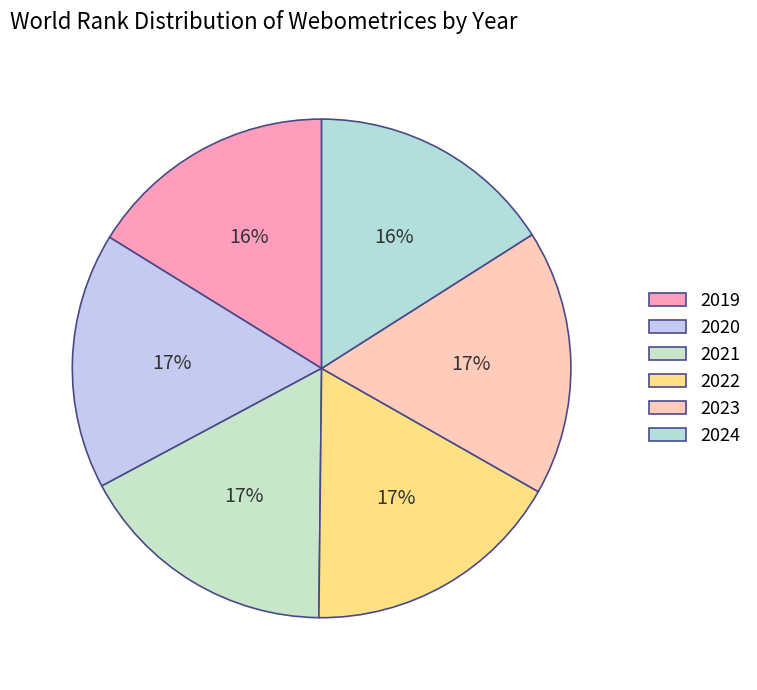

What percentage is the 2020 slice, to the nearest percent?

17%